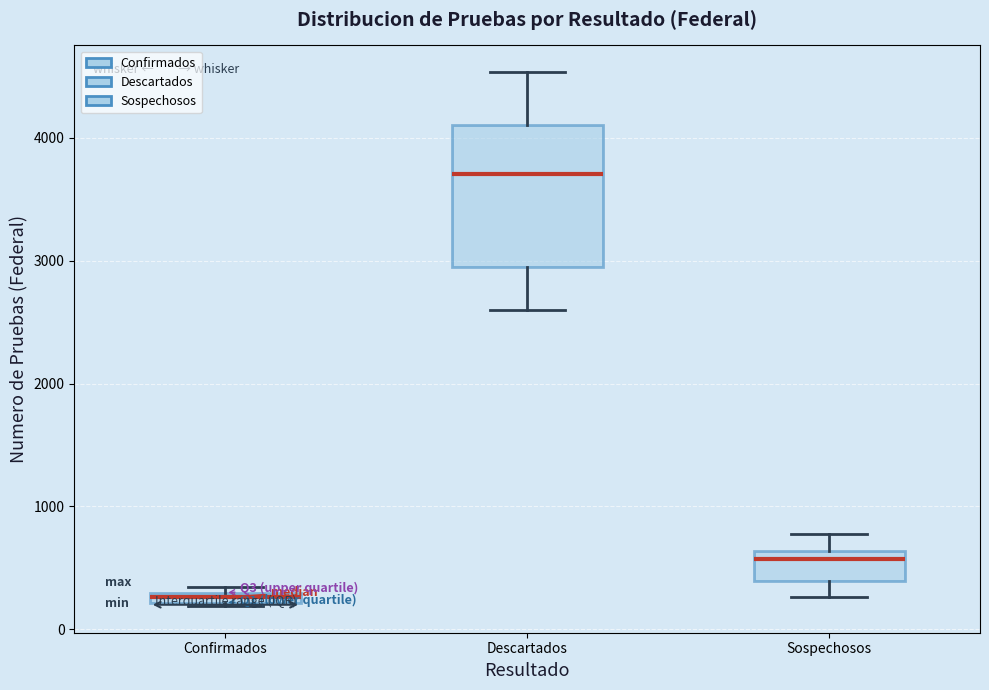

Comparing the boxes themselves (not the whiskers), which one is the tallest?

Descartados